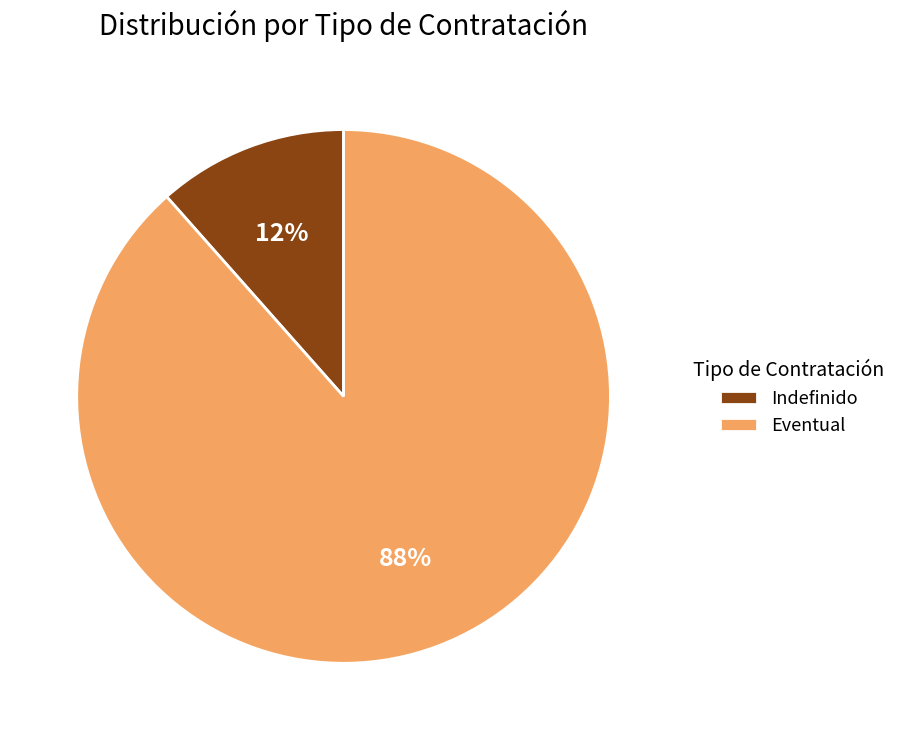

How many segments does this pie chart have?

2